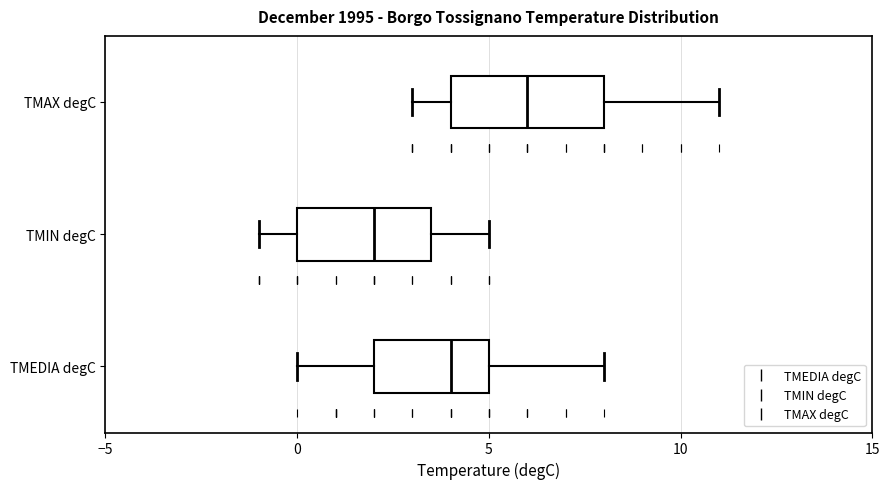

Where does the right whisker of the box for TMEDIA degC end on the x-axis? The values are not printed on the chart, so give them approximately, as read against the axis.

8.0